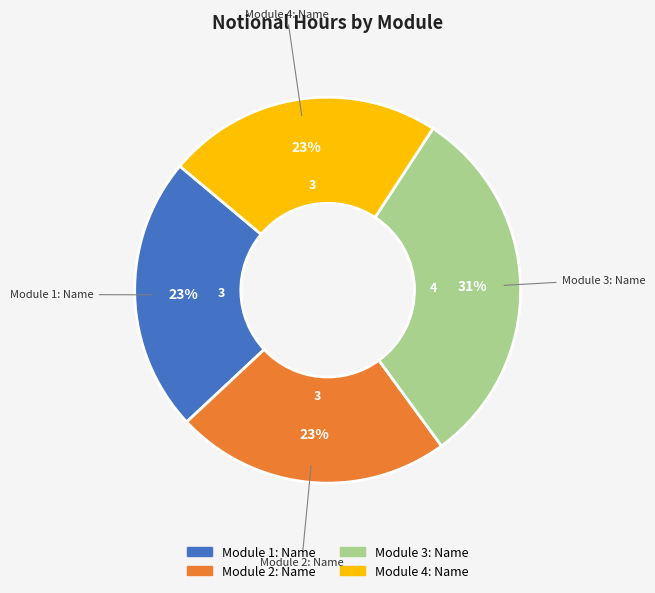

What percentage is the Module 2: Name slice, to the nearest percent?

23%